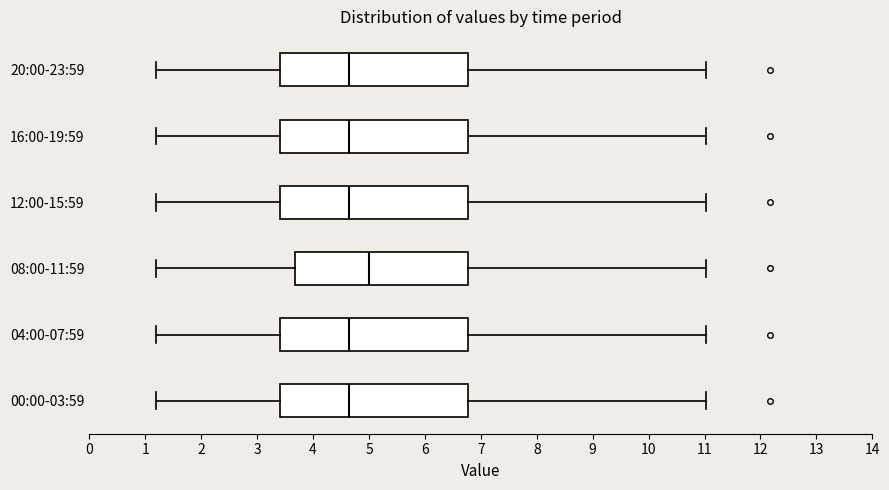

Reading bottom to top, read every box against the x-axis: the position of its median line, the range the box covers, and the ends of its whiskers. The values are not printed on the chart, so give them approximately, as read against the axis.

00:00-03:59: median 4.6, box 3.4 to 6.8, whiskers 1.2 to 11.0
04:00-07:59: median 4.6, box 3.4 to 6.8, whiskers 1.2 to 11.0
08:00-11:59: median 5.0, box 3.7 to 6.8, whiskers 1.2 to 11.0
12:00-15:59: median 4.6, box 3.4 to 6.8, whiskers 1.2 to 11.0
16:00-19:59: median 4.6, box 3.4 to 6.8, whiskers 1.2 to 11.0
20:00-23:59: median 4.6, box 3.4 to 6.8, whiskers 1.2 to 11.0